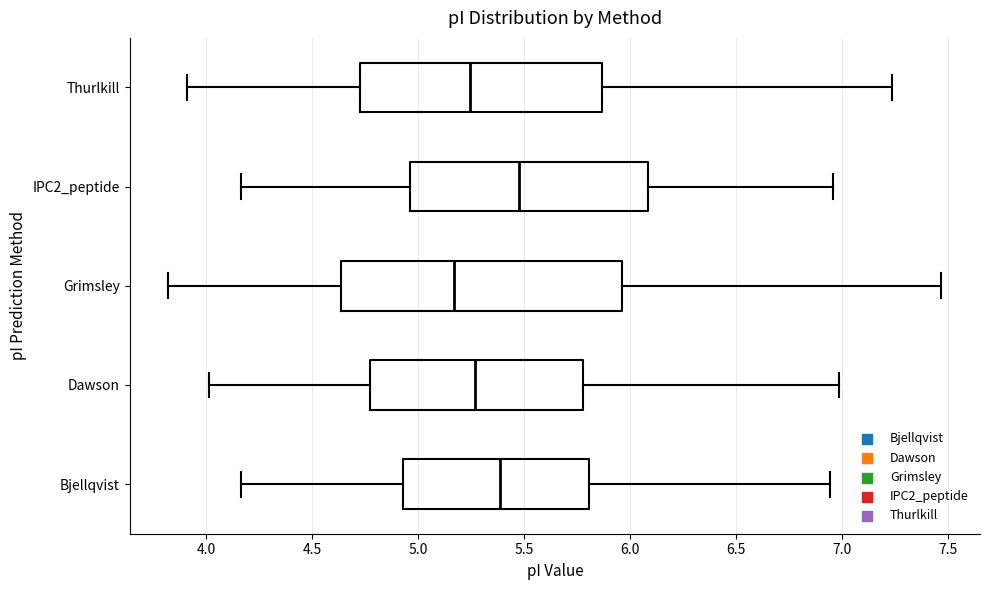

Reading bottom to top, transcribe this box plot: for each box, give where its median line is, the range the box spans, and where its two whiskers end, as read against the x-axis. The values are not printed on the chart, so give them approximately, as read against the axis.

Bjellqvist: median 5.40, box 4.95 to 5.80, whiskers 4.15 to 6.95
Dawson: median 5.25, box 4.75 to 5.80, whiskers 4.00 to 7.00
Grimsley: median 5.15, box 4.65 to 5.95, whiskers 3.80 to 7.45
IPC2_peptide: median 5.45, box 4.95 to 6.10, whiskers 4.15 to 6.95
Thurlkill: median 5.25, box 4.70 to 5.85, whiskers 3.90 to 7.25